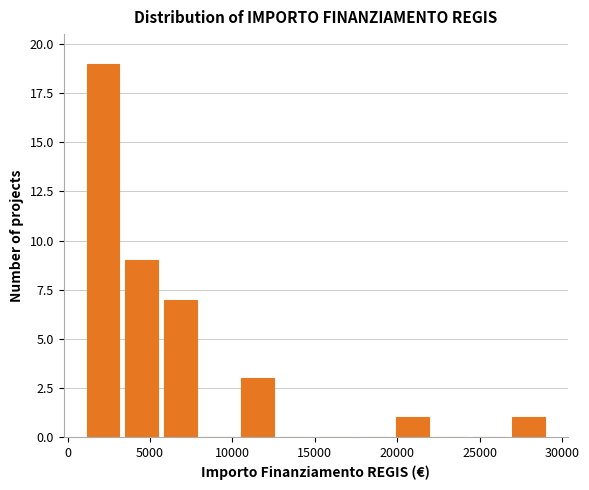

Which range on the x-axis has the tallest bar?

1000 to 3500